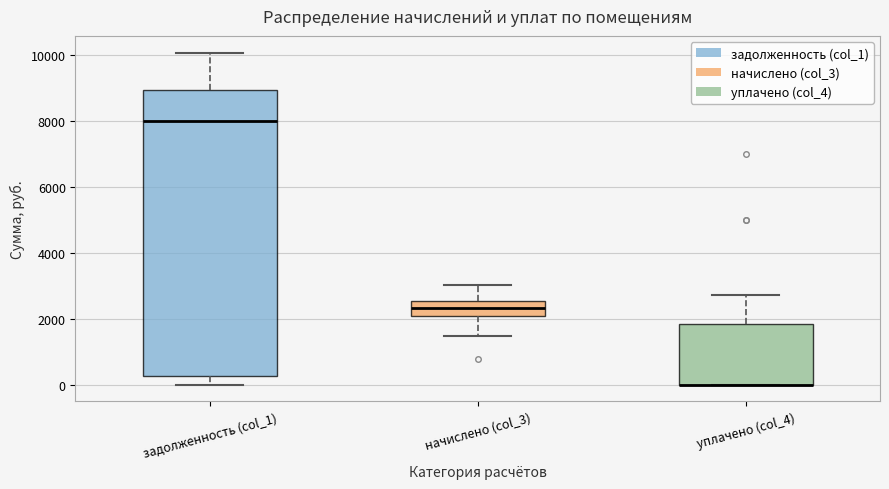

Reading left to right, transcribe this box plot: for each box, give where its median line is, the range the box spans, and where its two whiskers end, as read against the y-axis. The values are not printed on the chart, so give them approximately, as read against the axis.

задолженность (col_1): median 8000, box 200 to 9000, whiskers 0 to 10000
начислено (col_3): median 2400, box 2000 to 2600, whiskers 1400 to 3000
уплачено (col_4): median 0 (drawn on the box's lower edge), box 0 to 1800, whiskers 0 to 2800